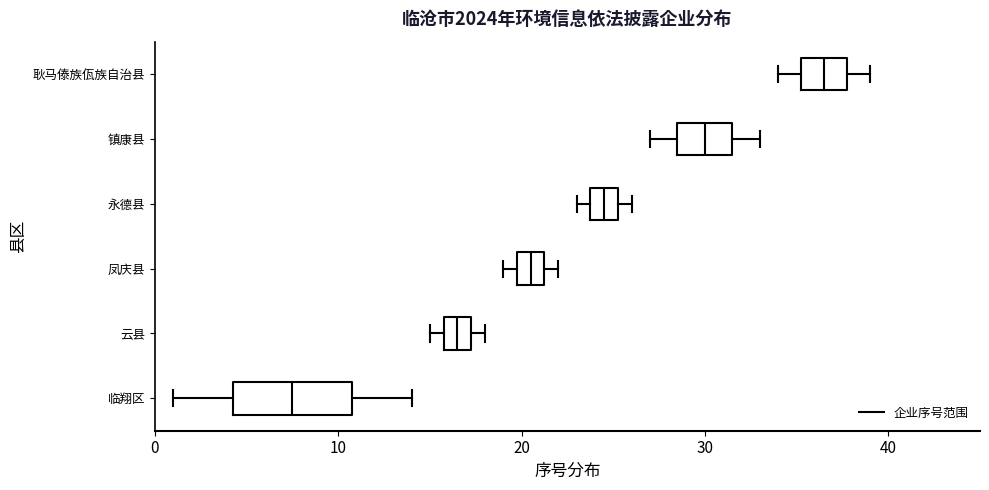

Reading bottom to top, transcribe this box plot: for each box, give where its median line is, the range the box spans, and where its two whiskers end, as read against the x-axis. The values are not printed on the chart, so give them approximately, as read against the axis.

临翔区: median 8, box 4 to 11, whiskers 1 to 14
云县: median 17 (inside the box), box 16 to 17, whiskers 15 to 18
凤庆县: median 21 (inside the box), box 20 to 21, whiskers 19 to 22
永德县: median 25 (inside the box), box 24 to 25, whiskers 23 to 26
镇康县: median 30, box 29 to 32, whiskers 27 to 33
耿马傣族佤族自治县: median 37, box 35 to 38, whiskers 34 to 39